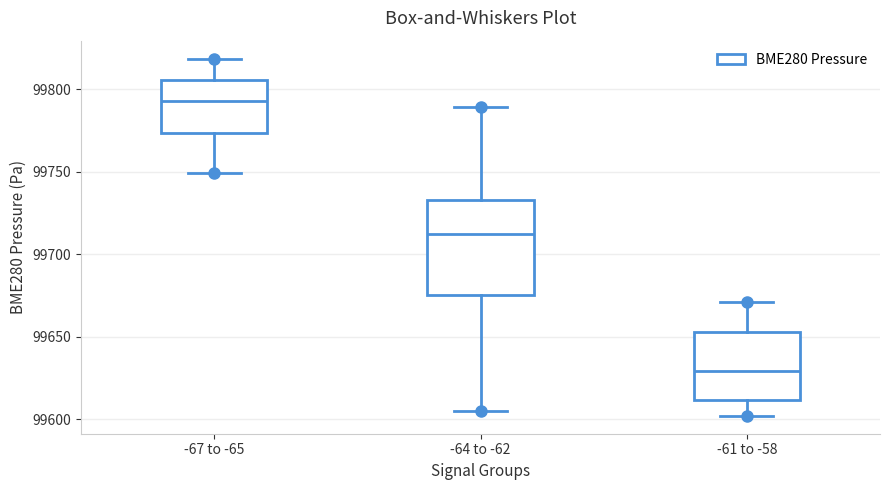

Which box has the highest median line?

-67 to -65